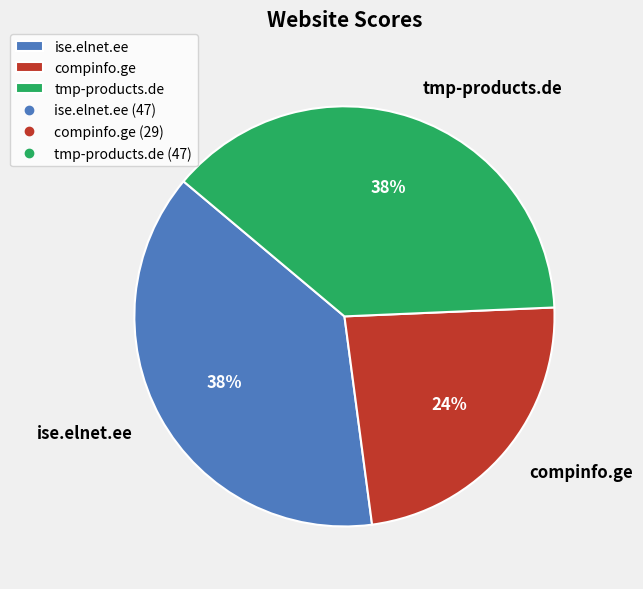

To the nearest percent, what percentage of the pie is ise.elnet.ee?

38%